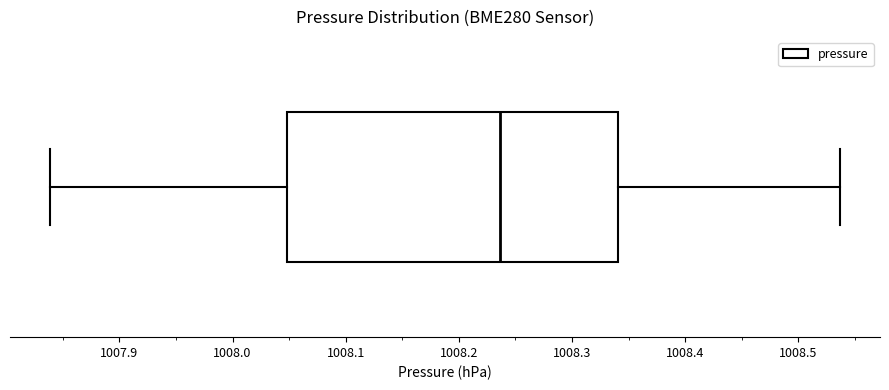

Transcribe this box plot: give where the median line is, the range the box spans, and where the two whiskers end, as read against the x-axis. The values are not printed on the chart, so give them approximately, as read against the axis.

median 1008.24, box 1008.05 to 1008.34, whiskers 1007.84 to 1008.54